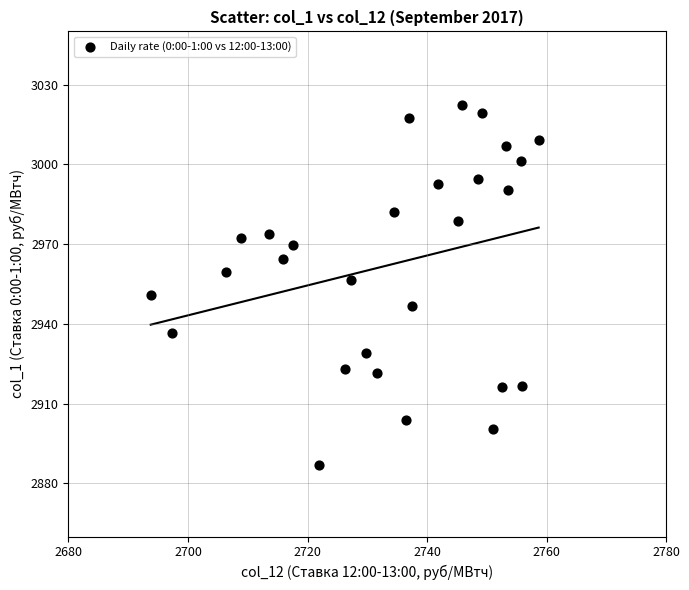

What is the range of Y values (max minus min)?

135.5